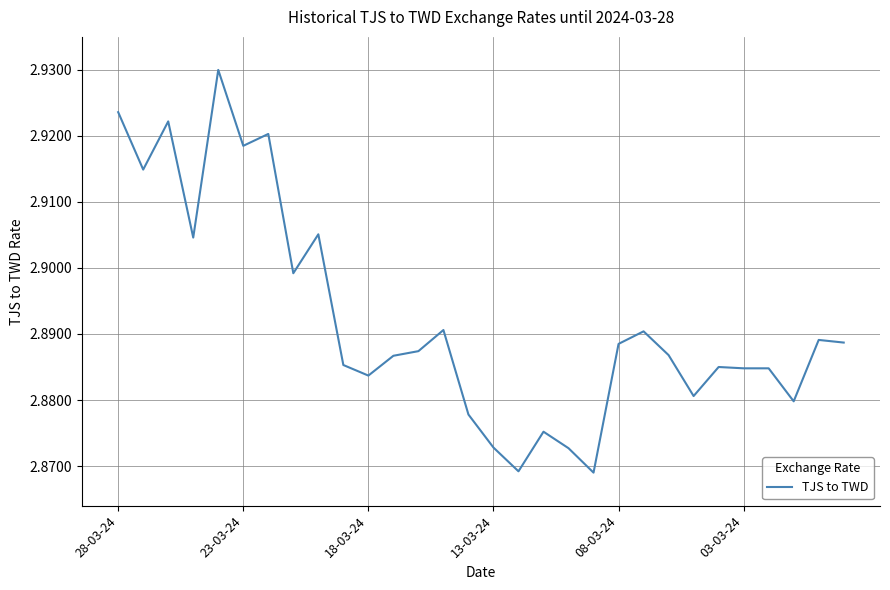

Does the chart display data point markers on the line(s)?

No